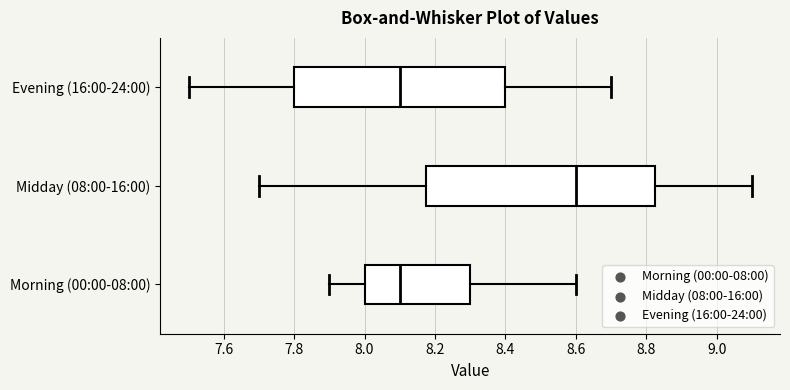

Reading bottom to top, read every box against the x-axis: the position of its median line, the range the box covers, and the ends of its whiskers. The values are not printed on the chart, so give them approximately, as read against the axis.

Morning (00:00-08:00): median 8.10, box 8.00 to 8.30, whiskers 7.90 to 8.60
Midday (08:00-16:00): median 8.60, box 8.18 to 8.82, whiskers 7.70 to 9.10
Evening (16:00-24:00): median 8.10, box 7.80 to 8.40, whiskers 7.50 to 8.70